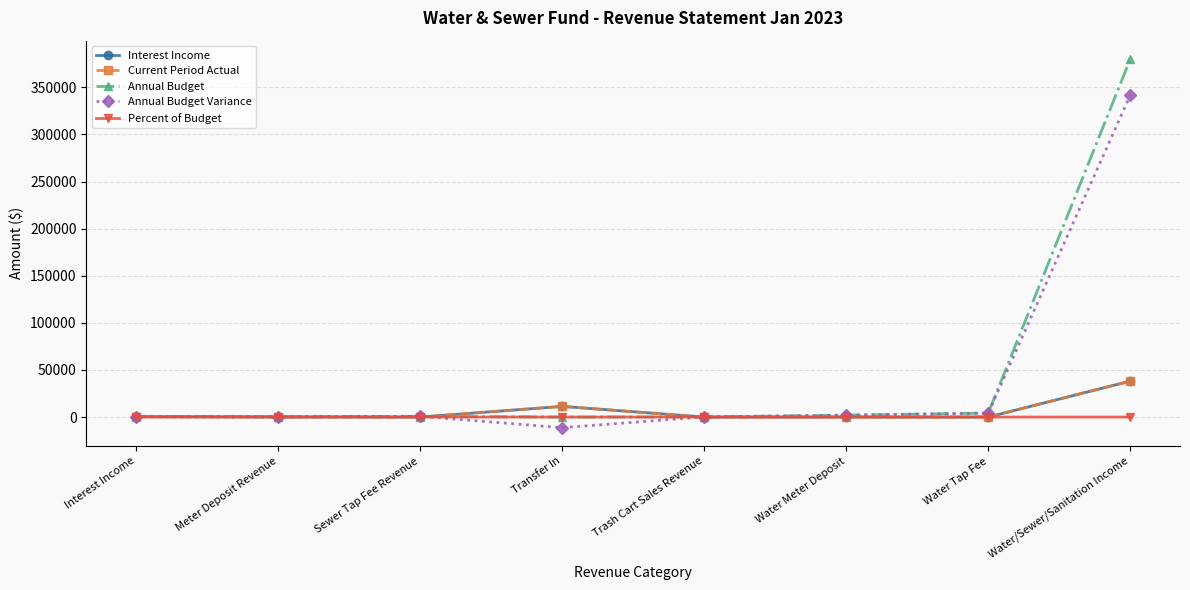

At how many categories does at least one series exceed 4140?

3